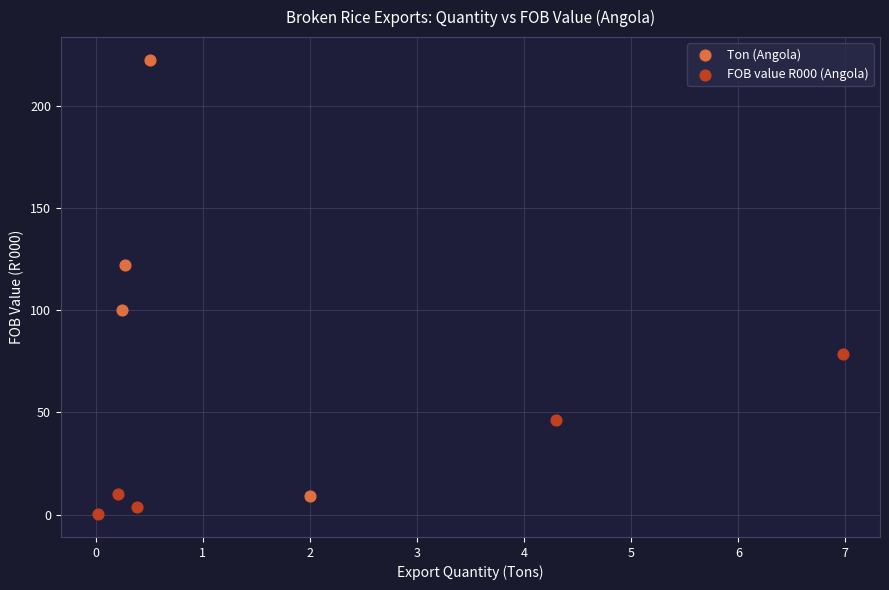

What are all the series names shown in the legend?

Ton (Angola), FOB value R000 (Angola)